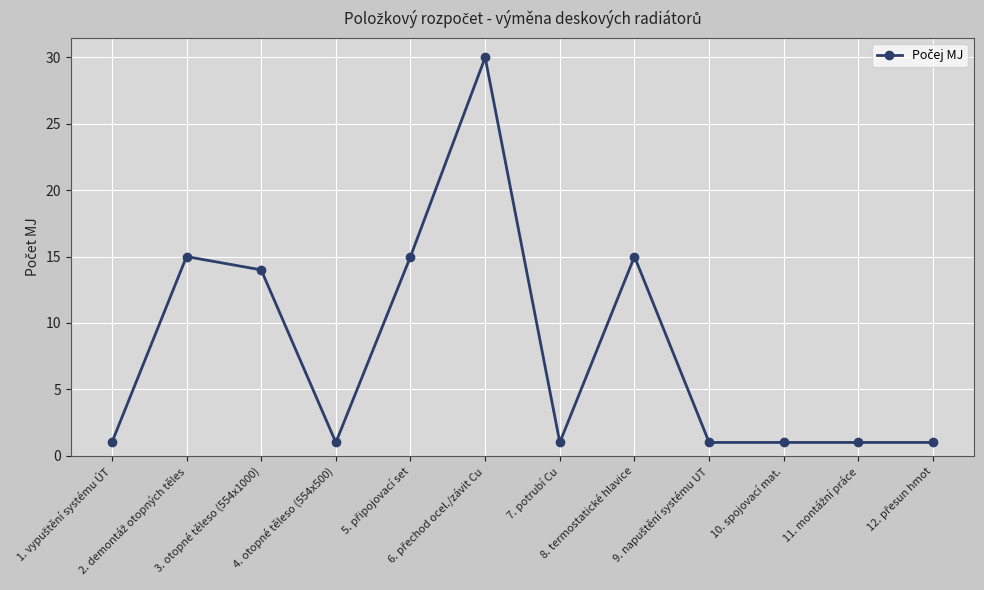

What is the greatest value displayed?

30